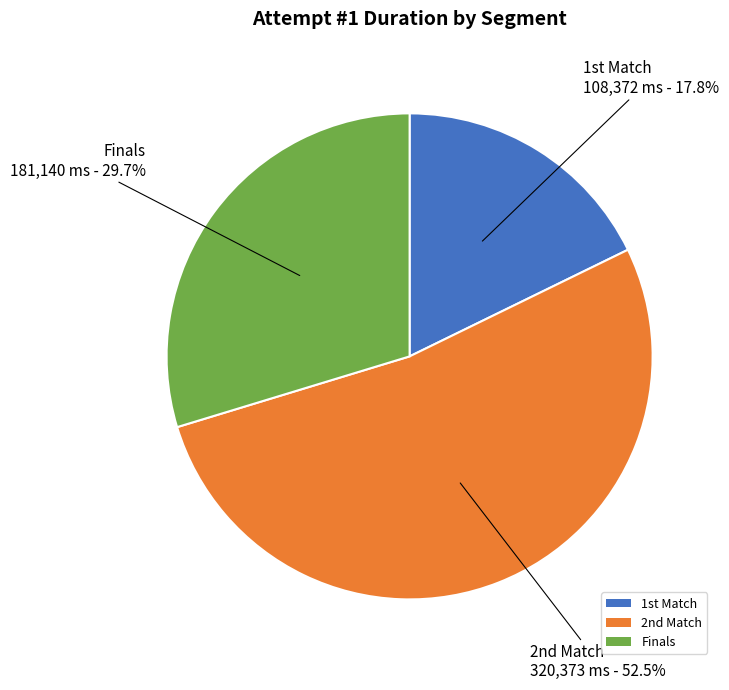

Count the number of slices in the pie.

3